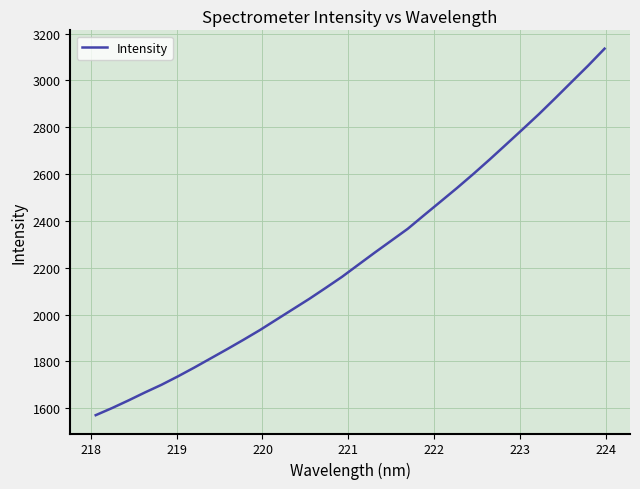

What is the minimum value shown in the chart?

1570.6